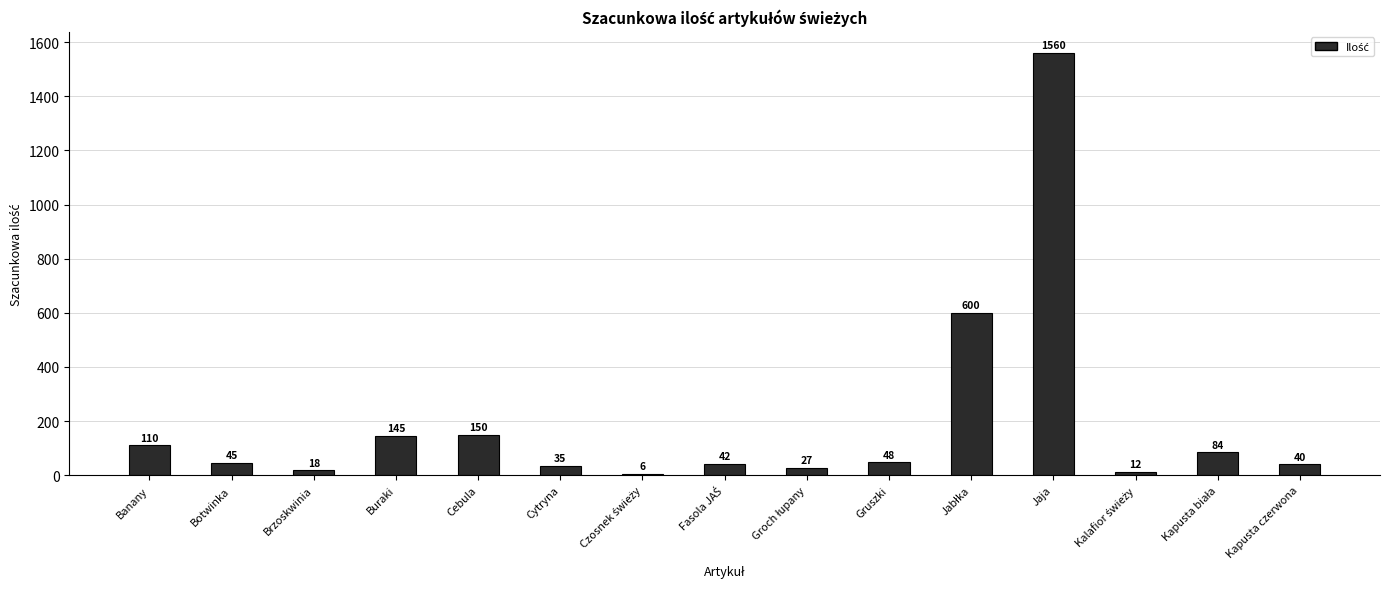

How many values are below 45?

7